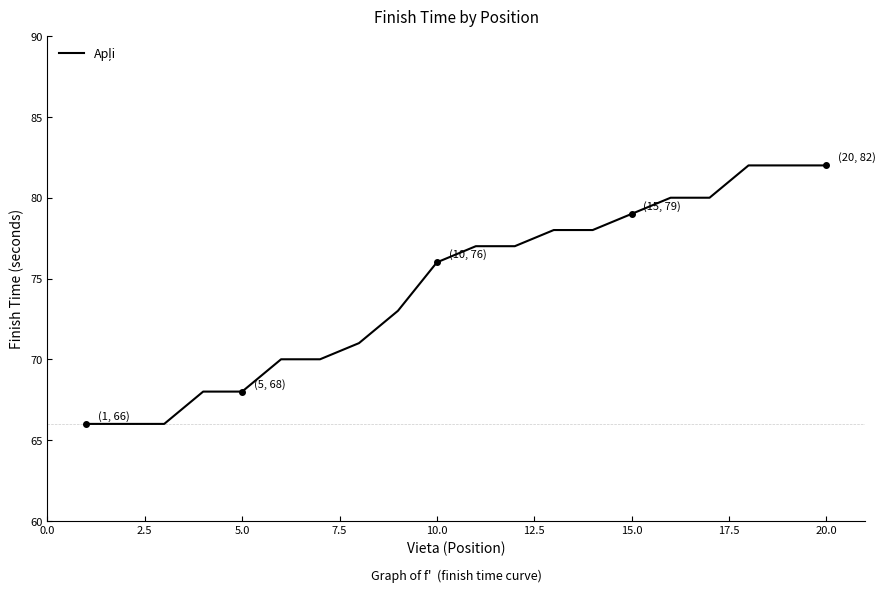

What is the greatest value displayed?

82